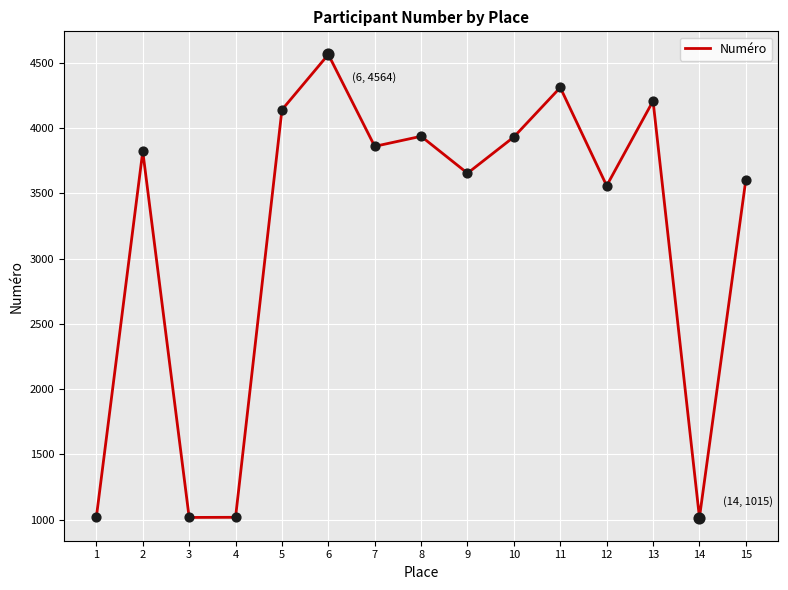

Between 9 and 15, which is larger?

9